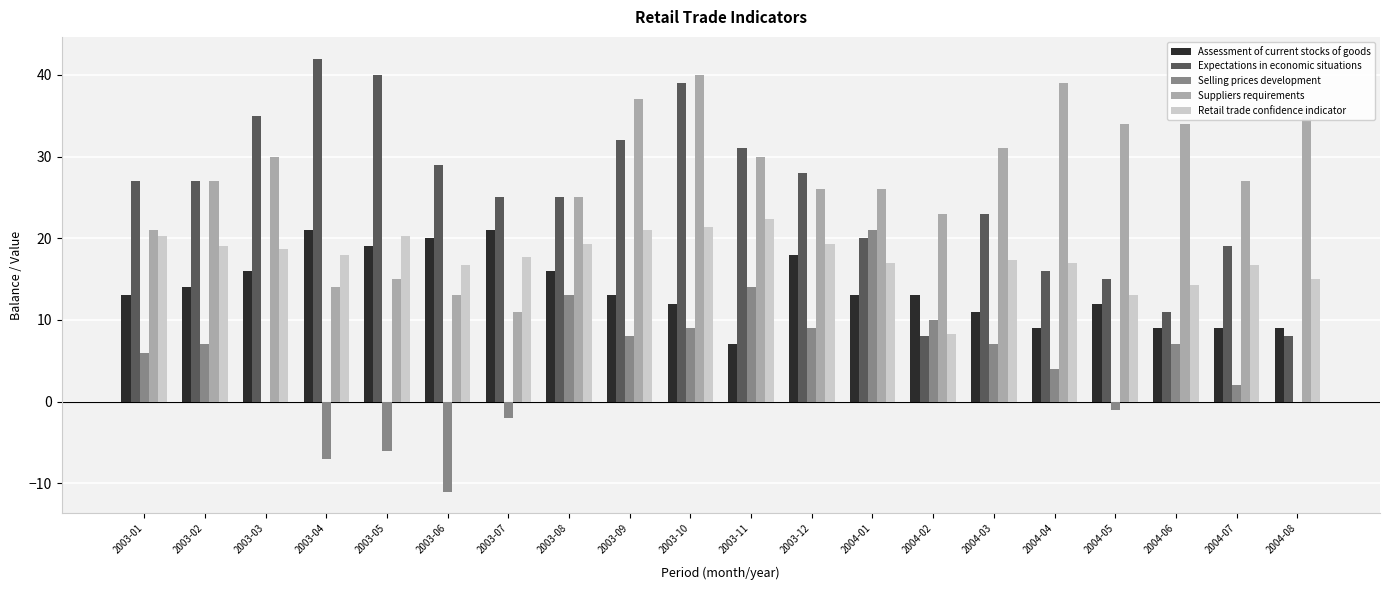

Which series has the largest total across all categories?

Suppliers requirements